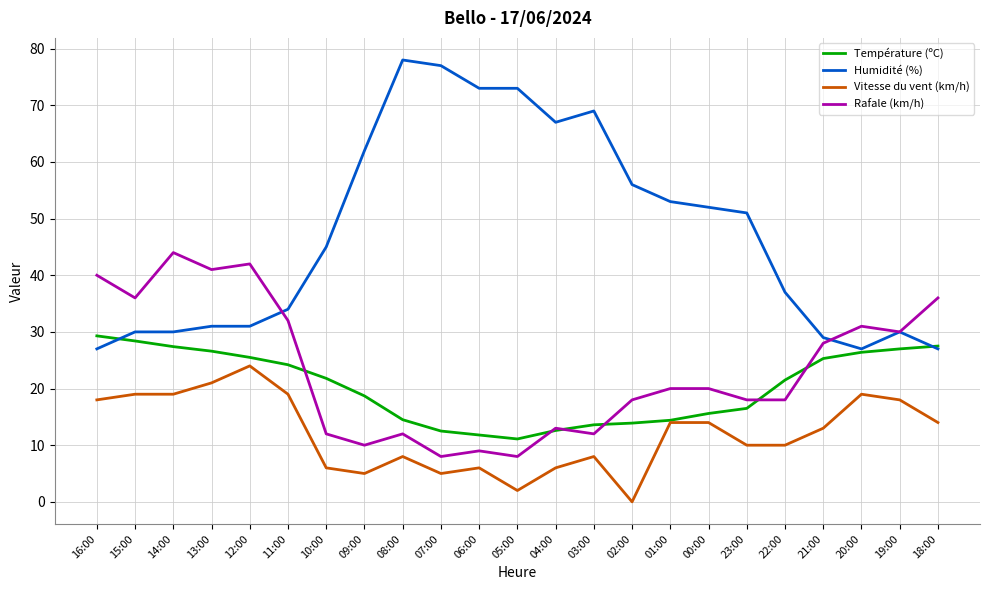

What is the difference between the highest and lowest values at 19:00?

12.0